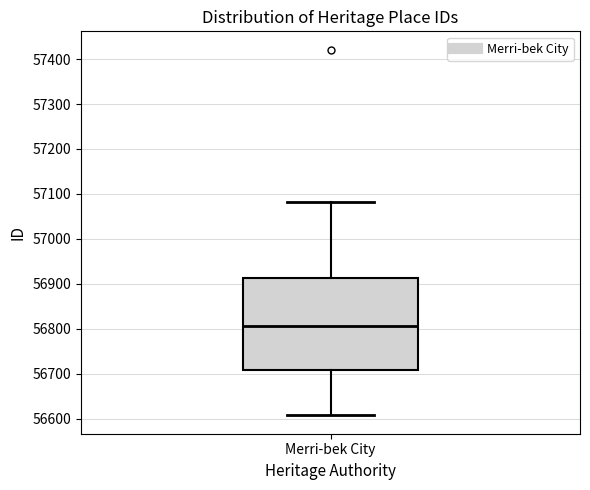

Where does the lower whisker of the box for Merri-bek City end on the y-axis? The values are not printed on the chart, so give them approximately, as read against the axis.

56610